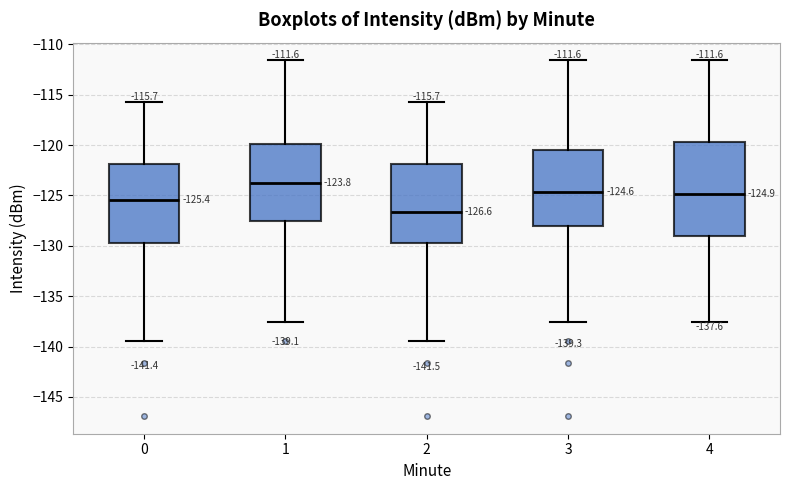

Which box's median line is the highest?

1